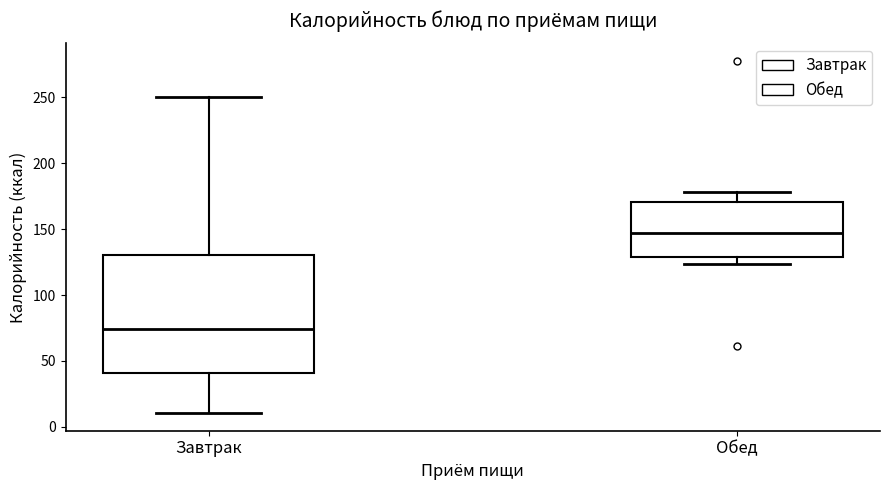

Where does the upper whisker of the box for Завтрак end on the y-axis? The values are not printed on the chart, so give them approximately, as read against the axis.

250